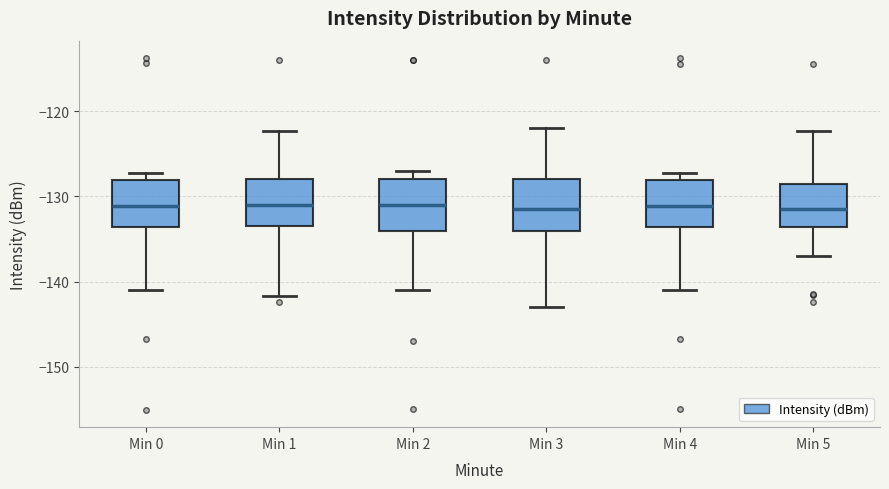

Where does the median line of the box for Min 1 sit on the y-axis? The values are not printed on the chart, so give them approximately, as read against the axis.

-131